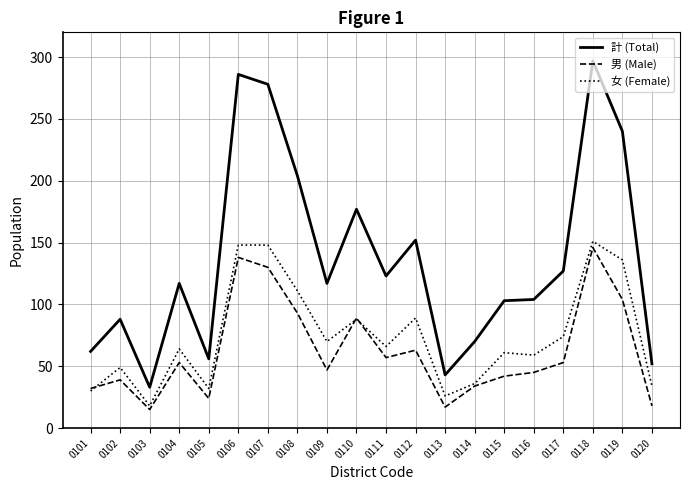

Which series has the widest spread of values?

計 (Total)